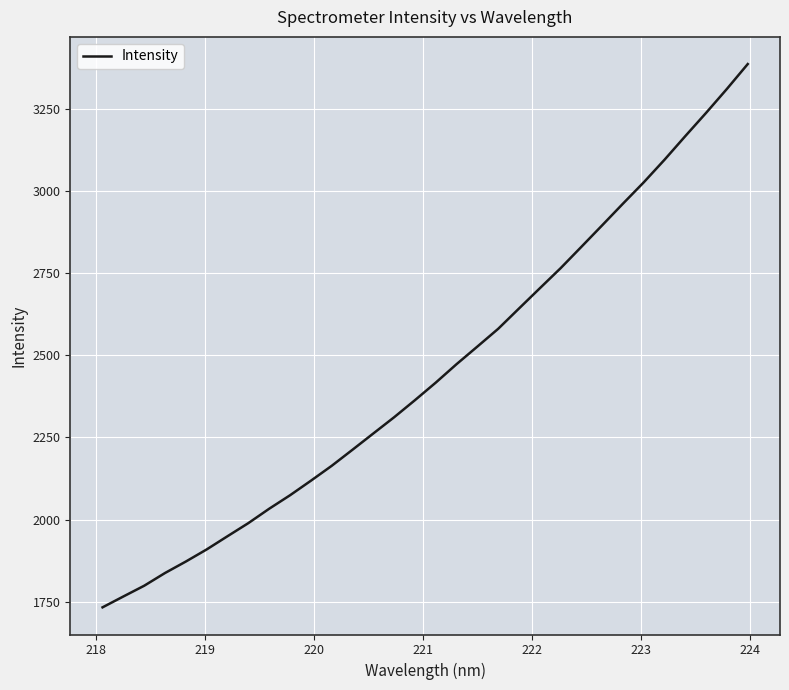

What is the minimum value shown in the chart?

1732.4